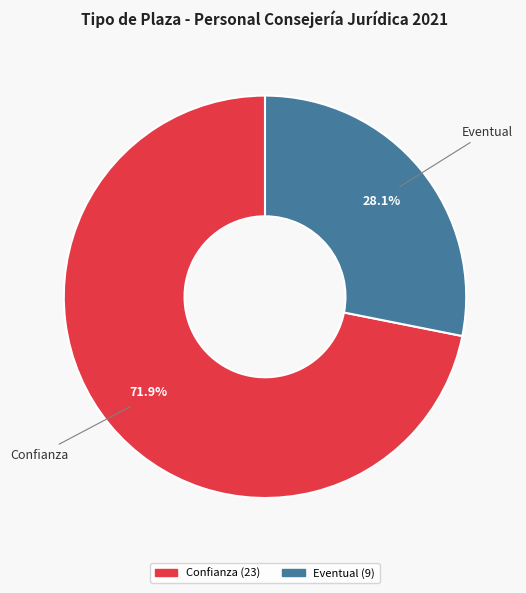

Is there any slice that represents more than half of the pie?

Yes